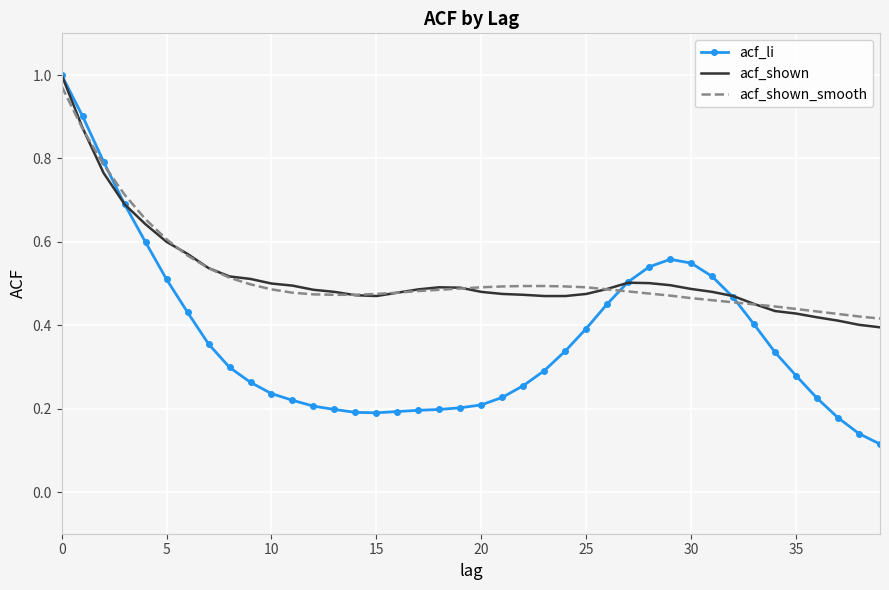

Which series has the widest spread of values?

acf_li